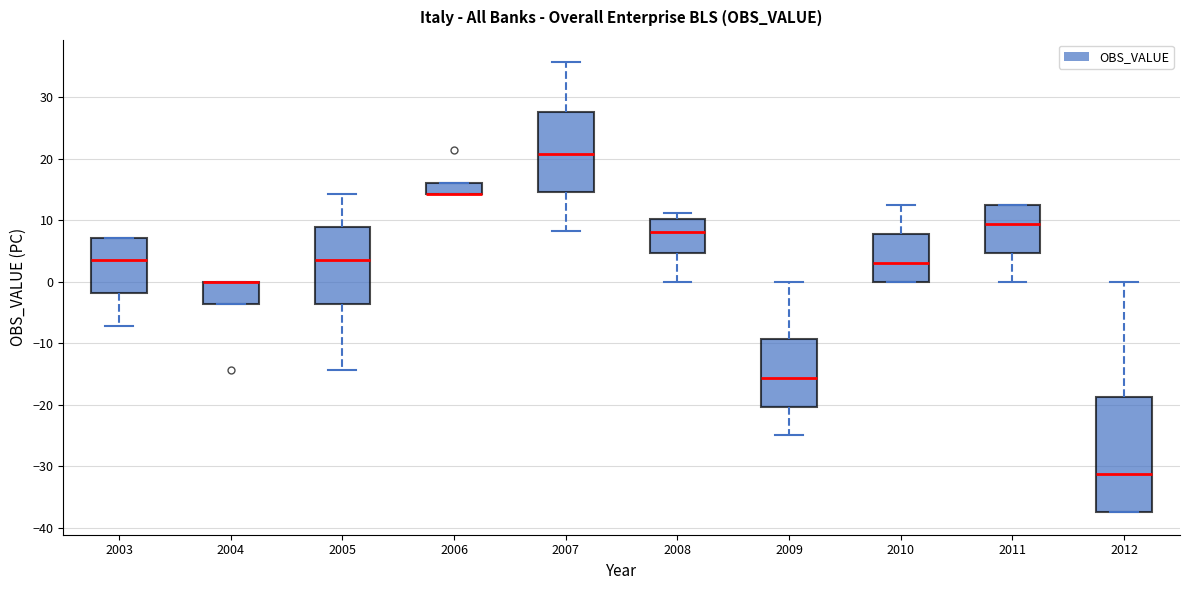

Where is the lower edge of the box at x = 2006 on the y-axis? The values are not printed on the chart, so give them approximately, as read against the axis.

14